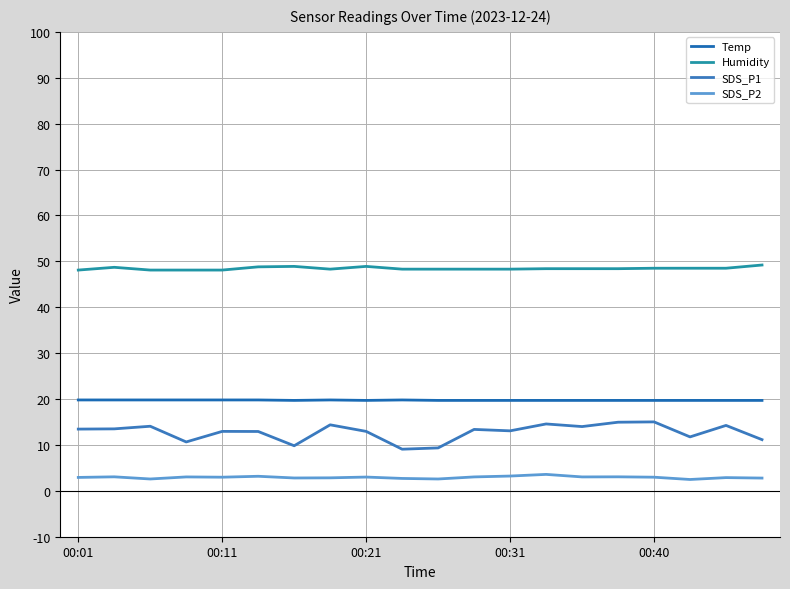

What is the sum of all SDS_P2 values?

58.6